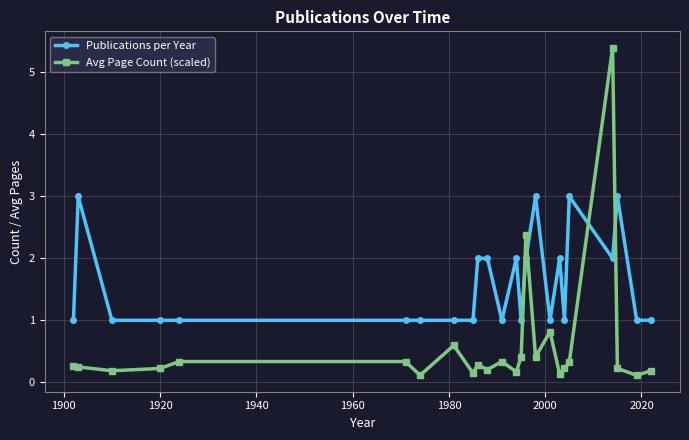

Rank the series by their average value, from lowest to highest.

Avg Page Count (scaled), Publications per Year